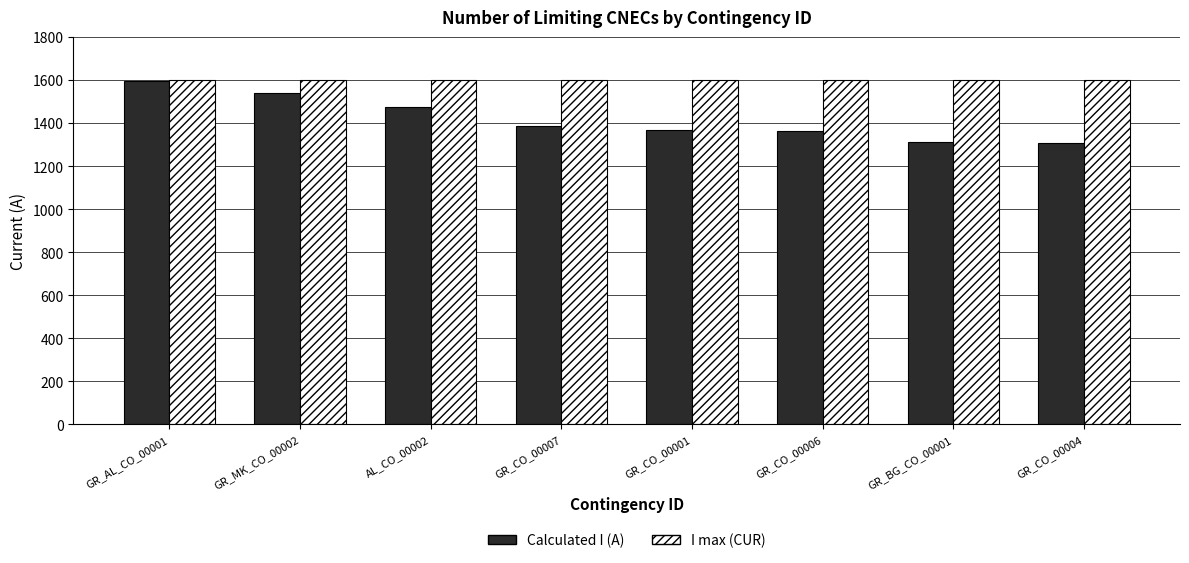

Rank the series by their average value, from lowest to highest.

Calculated I (A), I max (CUR)